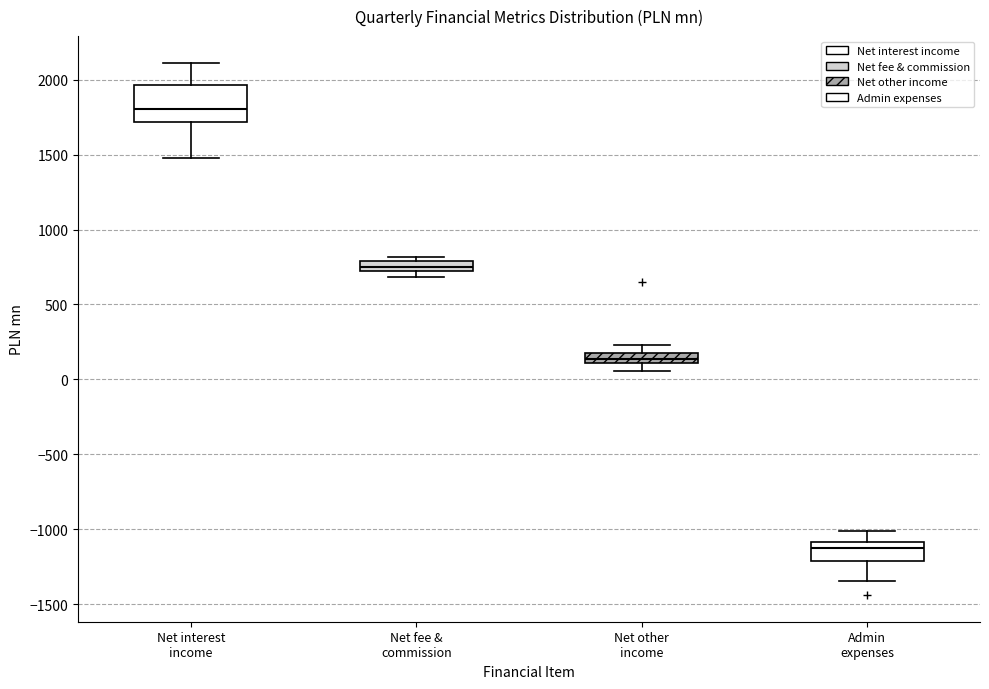

Comparing the boxes themselves (not the whiskers), which one is the tallest?

Net interest income